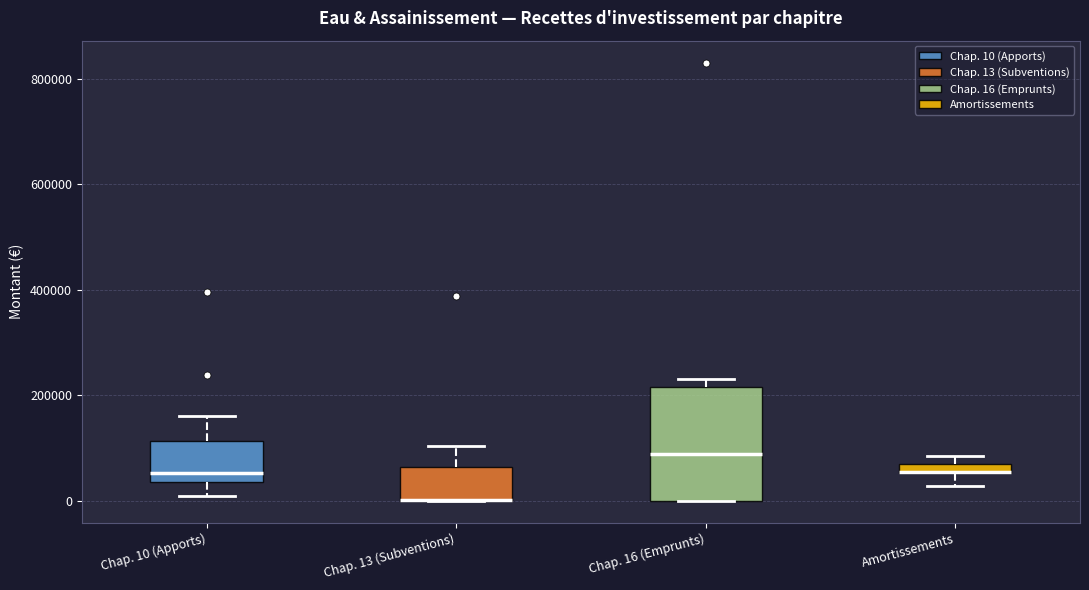

Where is the lower edge of the box for Chap. 16 (Emprunts) on the y-axis? The values are not printed on the chart, so give them approximately, as read against the axis.

0